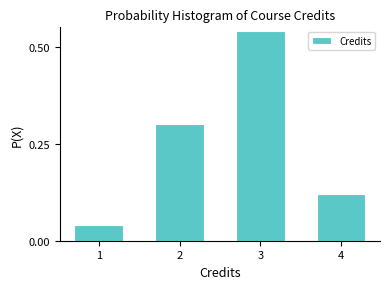

List the labels in order of value, smallest first.

1, 4, 2, 3